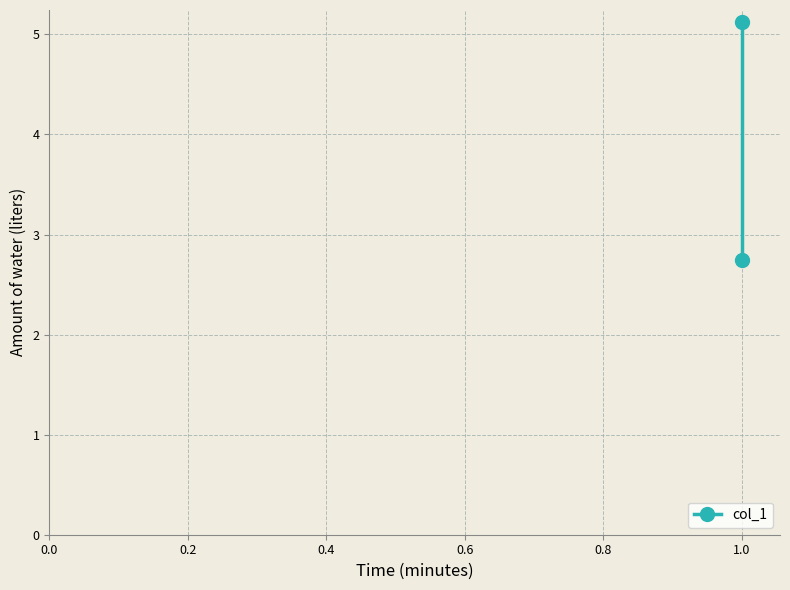

Reading left to right, transcribe all the data shown in this chart.

5.1	2.8